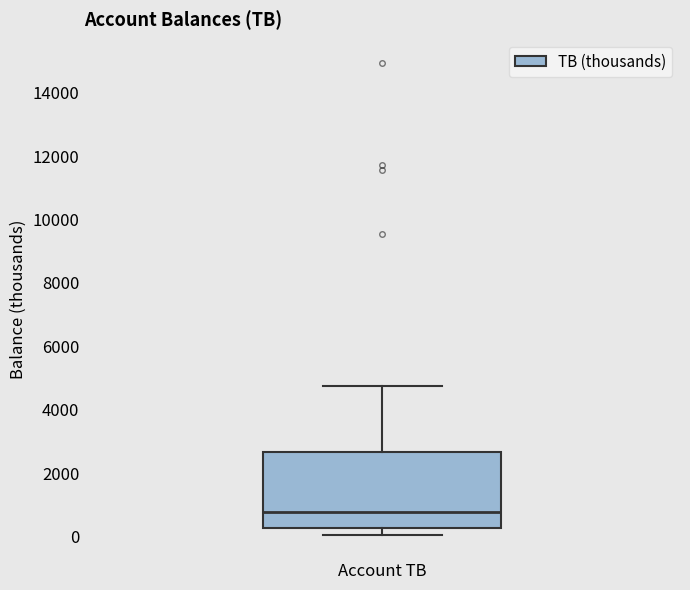

Transcribe this box plot: give where the median line is, the range the box spans, and where the two whiskers end, as read against the y-axis. The values are not printed on the chart, so give them approximately, as read against the axis.

median 800, box 200 to 2600, whiskers 0 to 4800